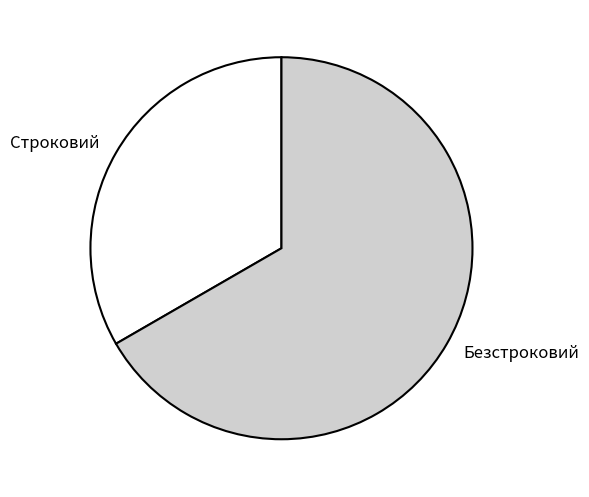

Count the number of slices in the pie.

2